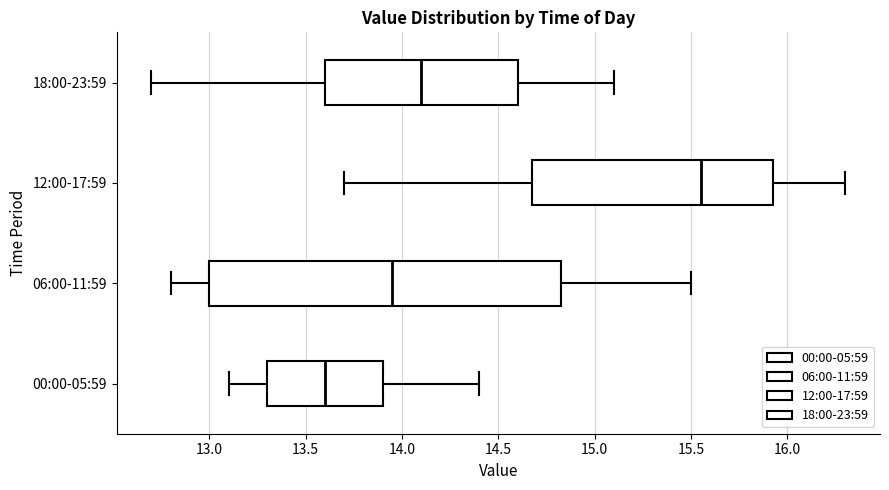

Which box's median line is the furthest to the right?

12:00-17:59